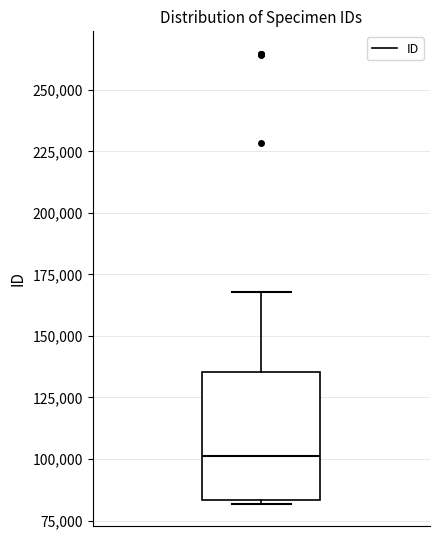

Read this box plot against the y-axis: the position of the median line, the range covered by the box, and the ends of both whiskers. The values are not printed on the chart, so give them approximately, as read against the axis.

median 100000, box 85000 to 135000, whiskers 80000 to 170000